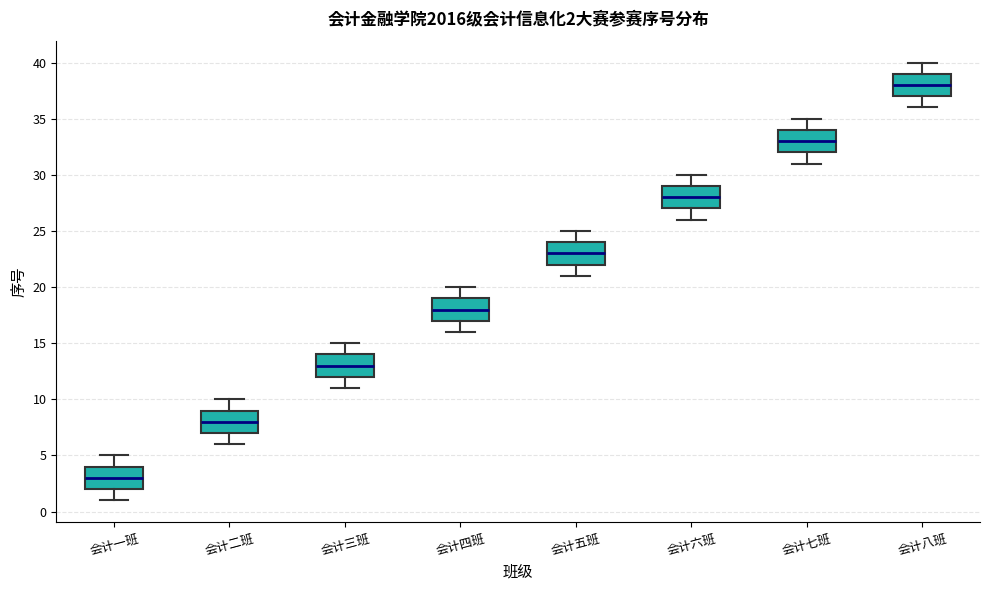

Which box has the highest median line?

会计八班